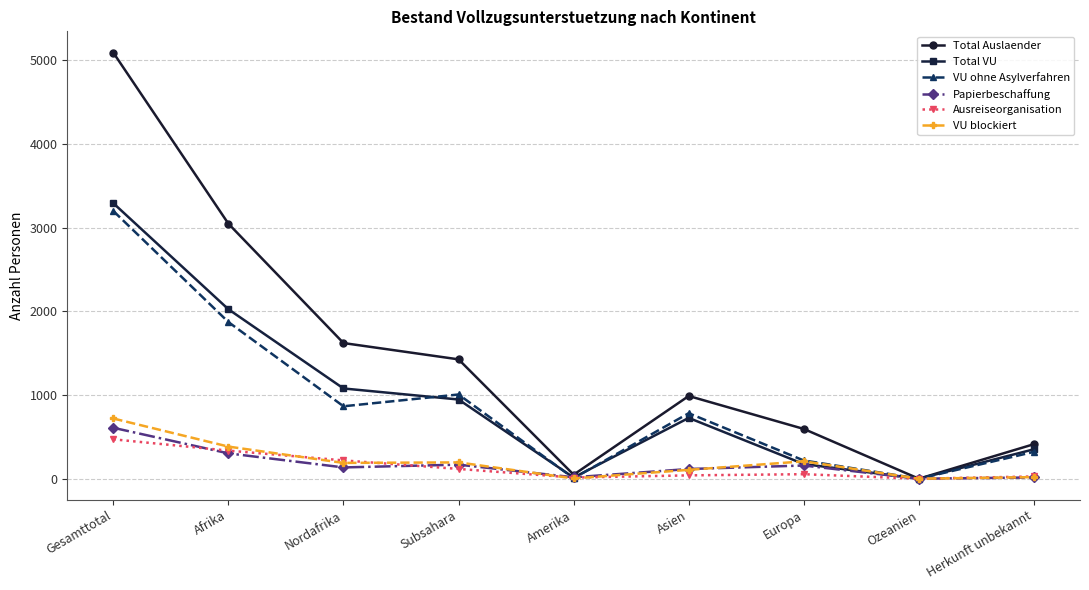

What is the label of the 5th point from the left?

Amerika